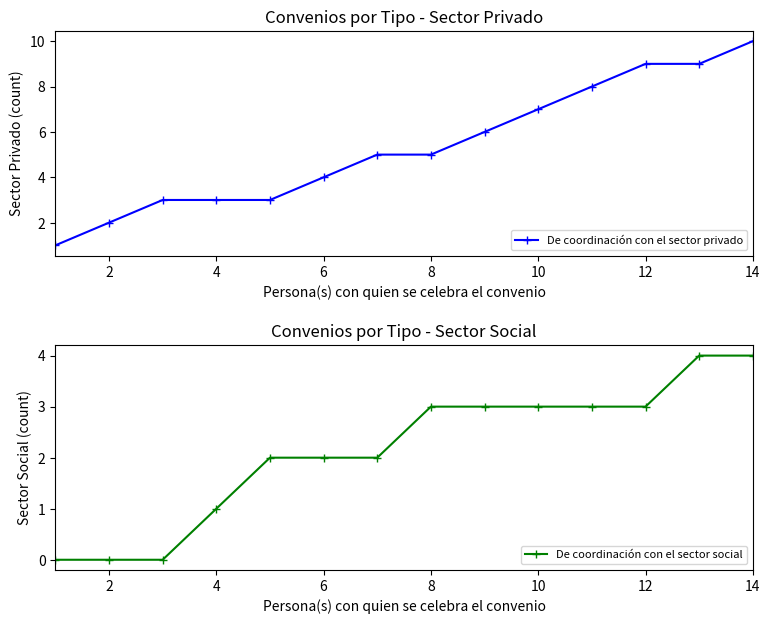

True or false: De coordinación con el sector social has more than 1 points higher than both neighbors.

False